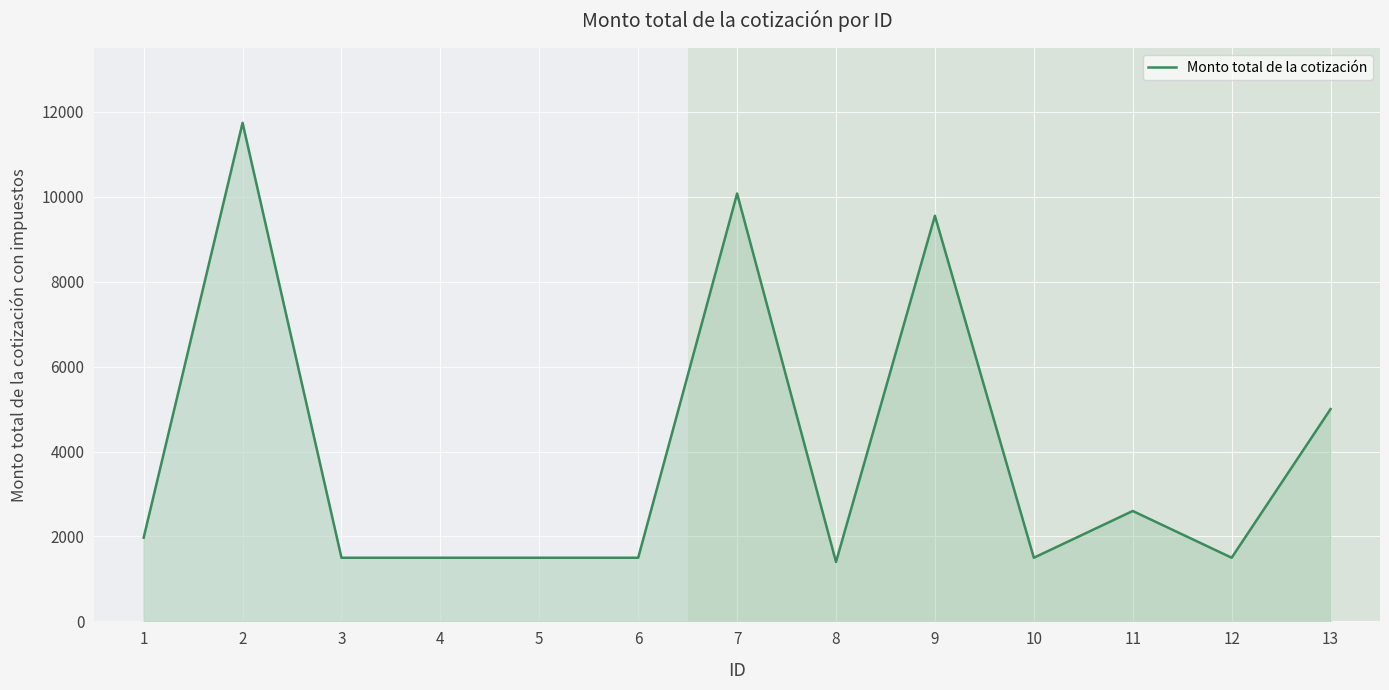

Reading left to right, extract all data points from this chart.

1=1972	2=11741	3=1499	4=1499	5=1499	6=1499	7=10076	8=1400	9=9552	10=1499	11=2600	12=1499	13=5000